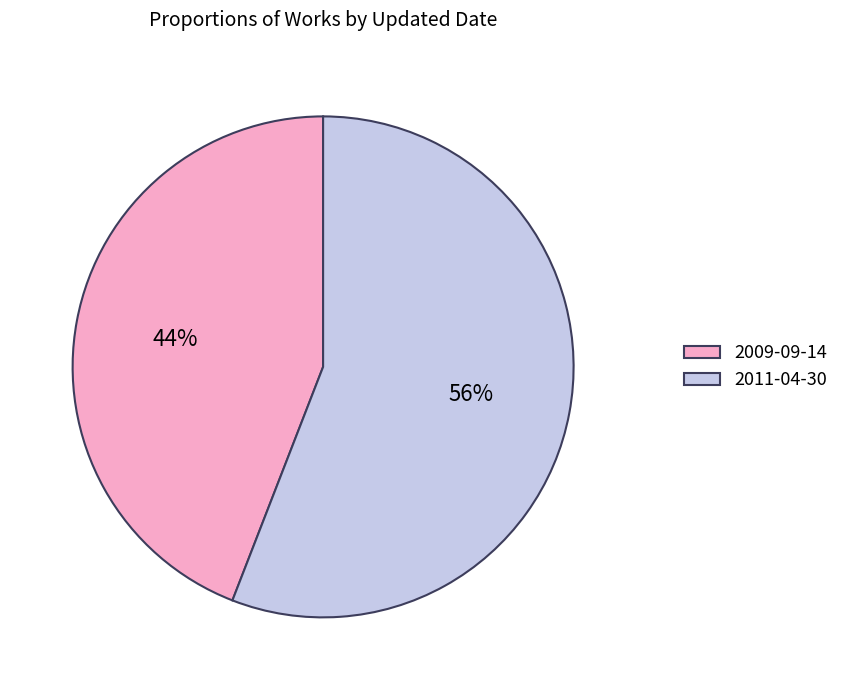

Which slice is the smallest?

2009-09-14